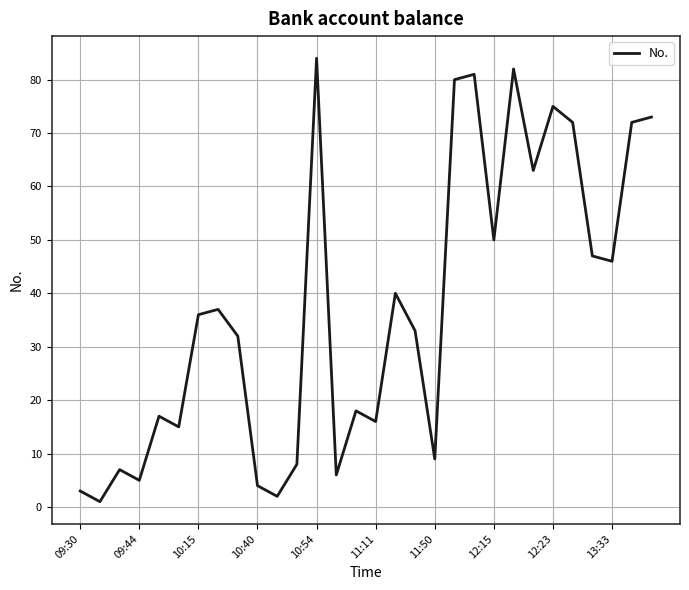

What is the greatest value displayed?

84